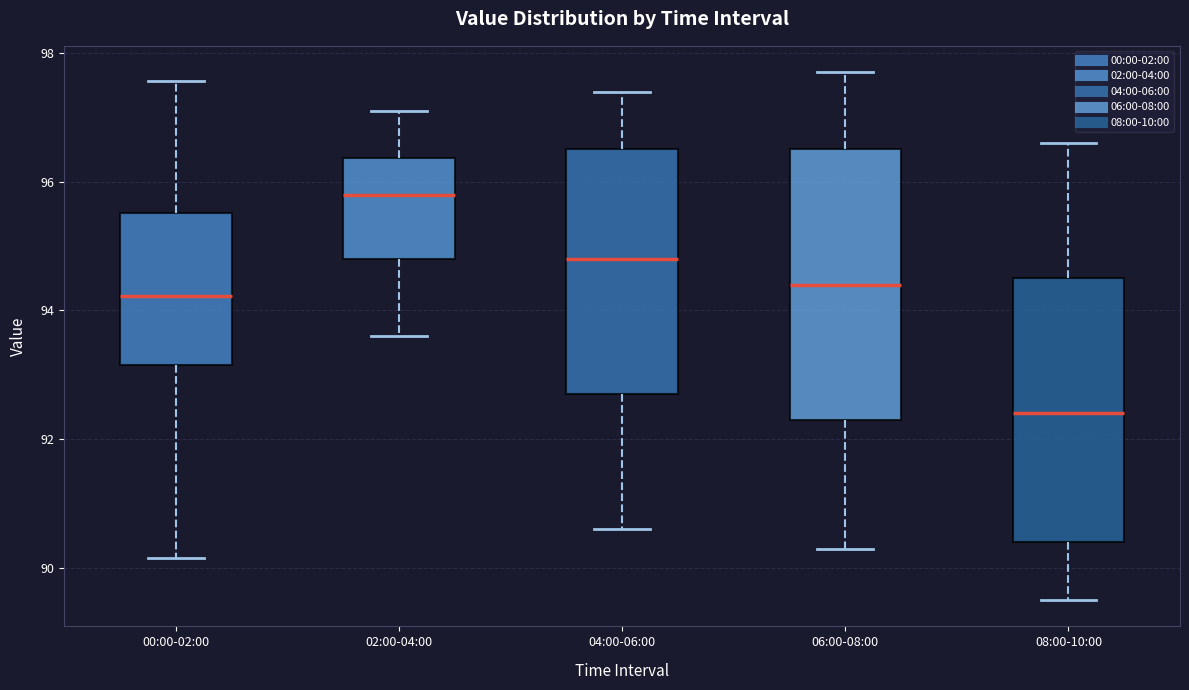

Where does the upper whisker of the box for 00:00-02:00 end on the y-axis? The values are not printed on the chart, so give them approximately, as read against the axis.

97.6